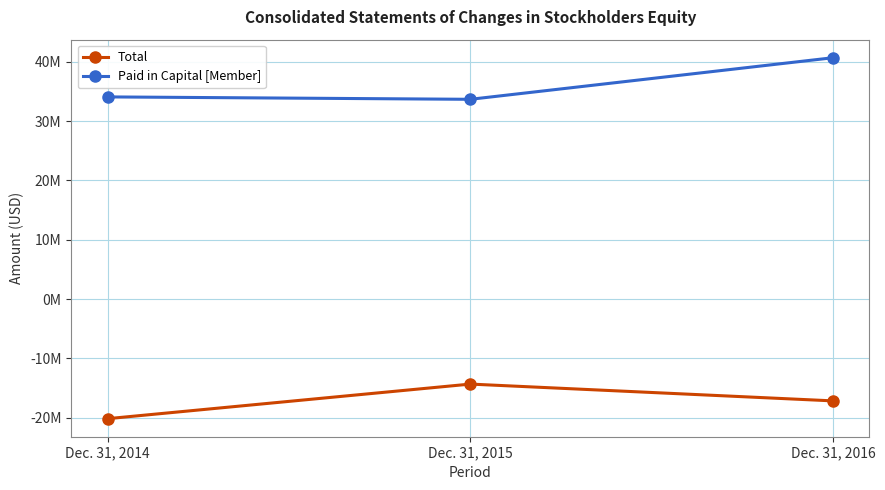

What are all the series names shown in the legend?

Total, Paid in Capital [Member]